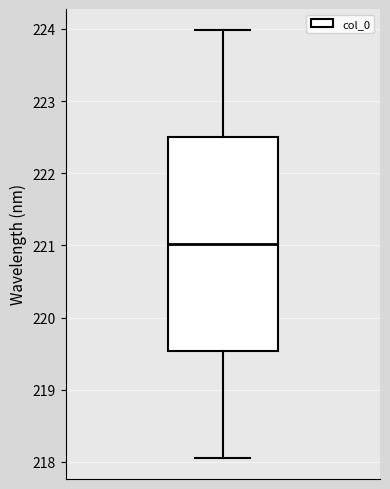

Where is the upper edge of the box on the y-axis? The values are not printed on the chart, so give them approximately, as read against the axis.

222.5